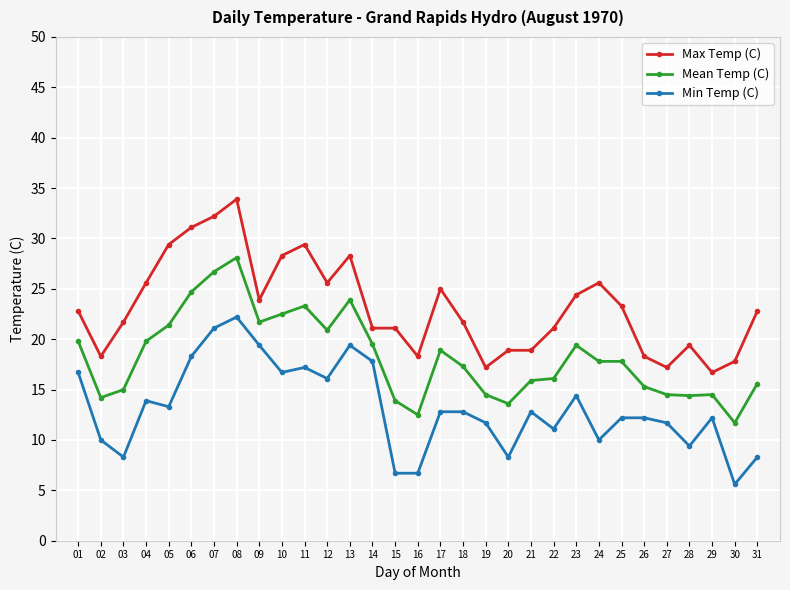

At how many categories does at least one series exceed 8?

31